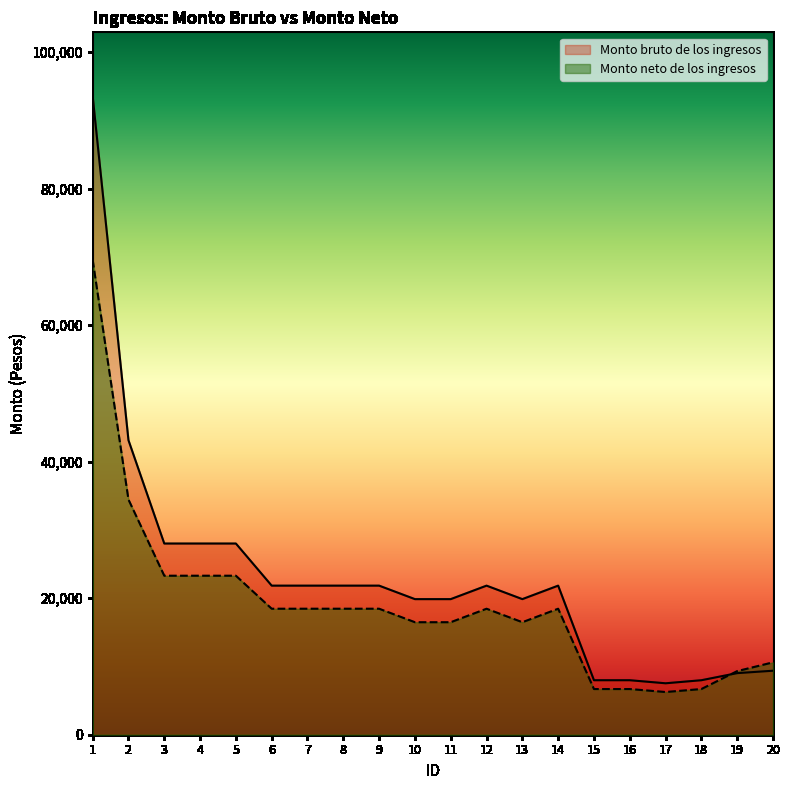

What is the difference between the maximum and minimum values in the Monto neto de los ingresos series?

63314.0